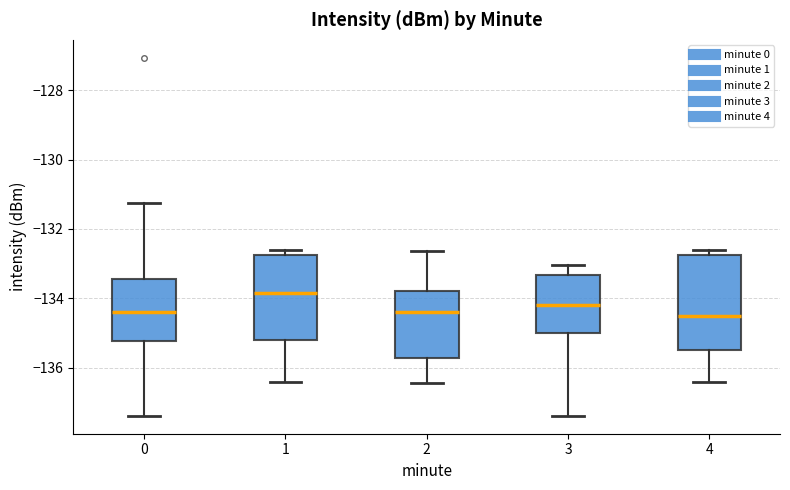

Which box's median line is the highest?

1